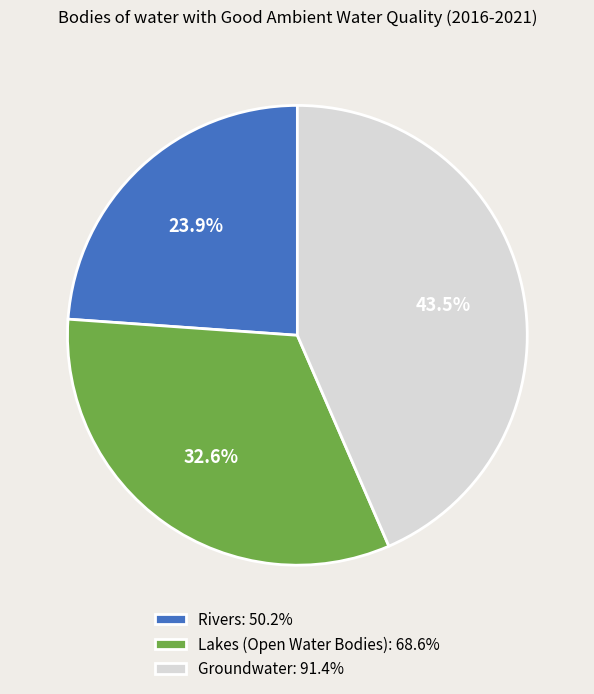

Rank the categories by value from highest to lowest.

Groundwater, Lakes (Open Water Bodies), Rivers